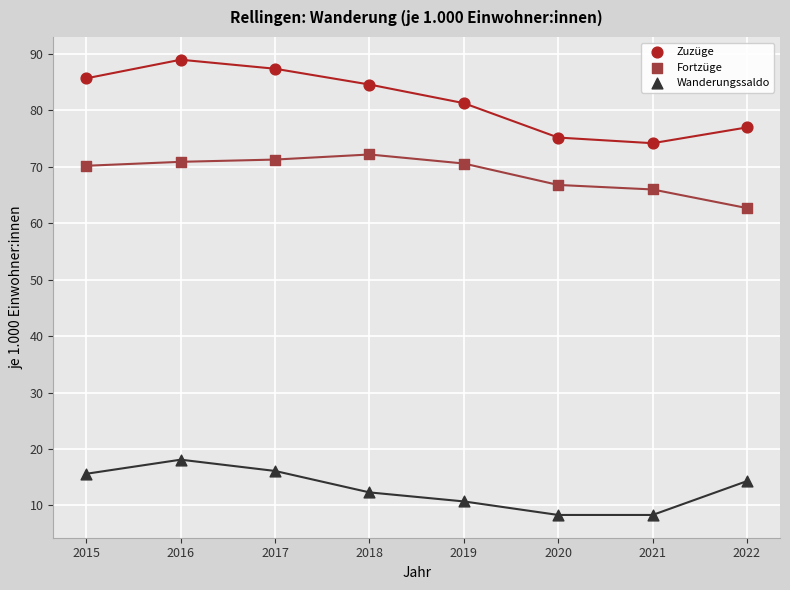

What are all the series names shown in the legend?

Zuzüge, Fortzüge, Wanderungssaldo